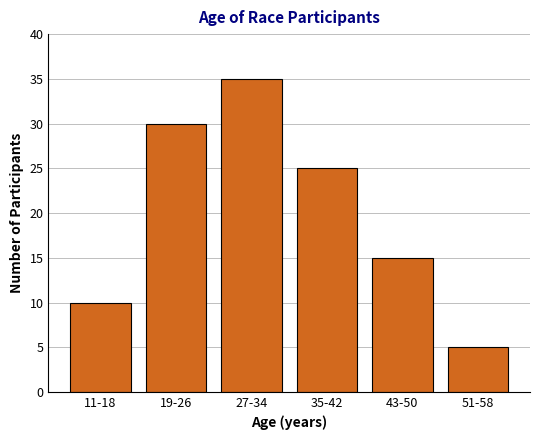

Reading left to right, extract all data points from this chart.

10	30	35	25	15	5